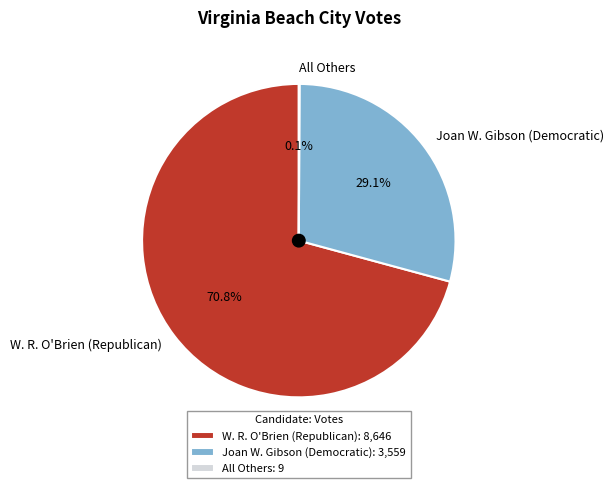

Is there a majority slice in this chart?

Yes